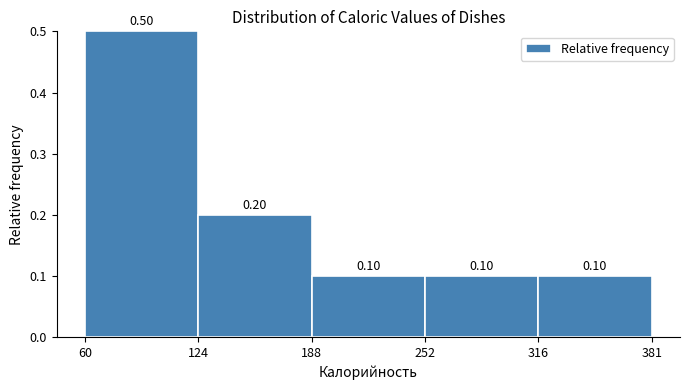

Which range on the x-axis has the tallest bar?

60 to 124